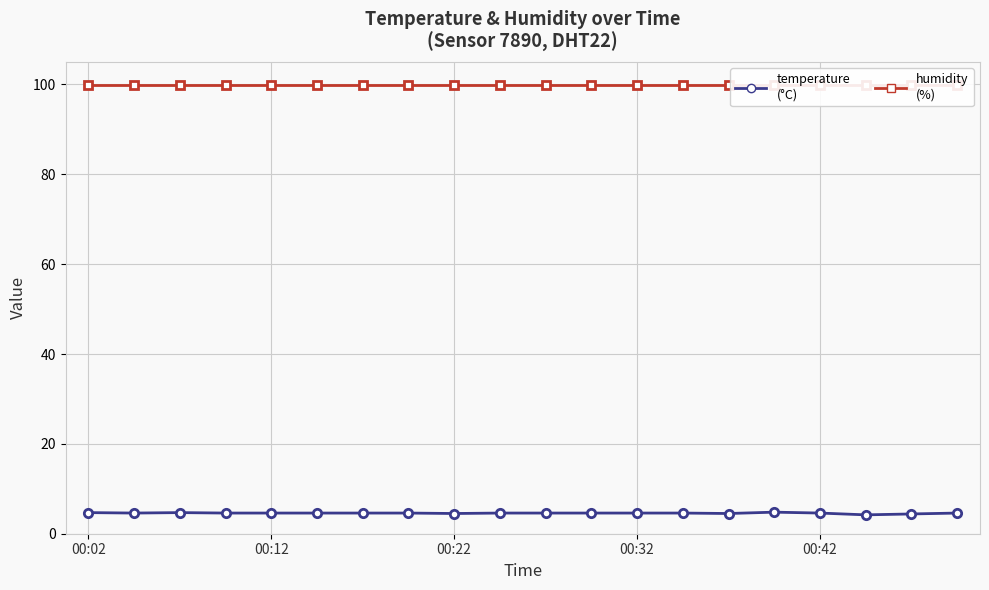

Reading right to left, extract all data points from this chart.

temperature: 4.6	4.4	4.2	4.6	4.8	4.5	4.6	4.6	4.6	4.6	4.6	4.5	4.6	4.6	4.6	4.6	4.6	4.7	4.6	4.7
humidity: 99.9	99.9	99.9	99.9	99.9	99.9	99.9	99.9	99.9	99.9	99.9	99.9	99.9	99.9	99.9	99.9	99.9	99.9	99.9	99.9